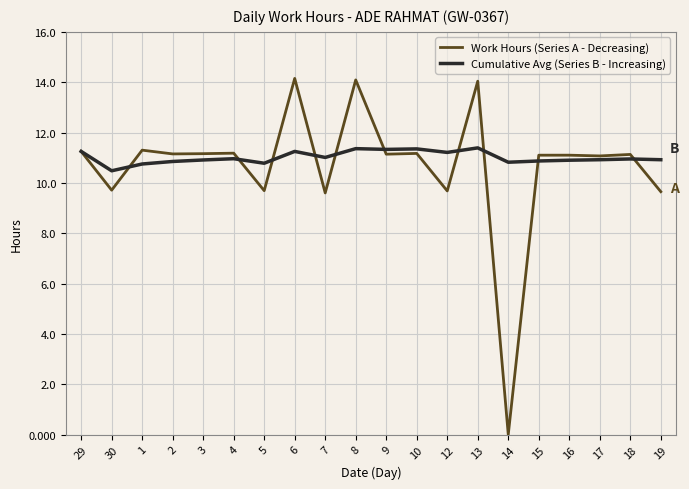

Where is Cumulative Avg (Series B - Increasing) nearest to the value 10?

30